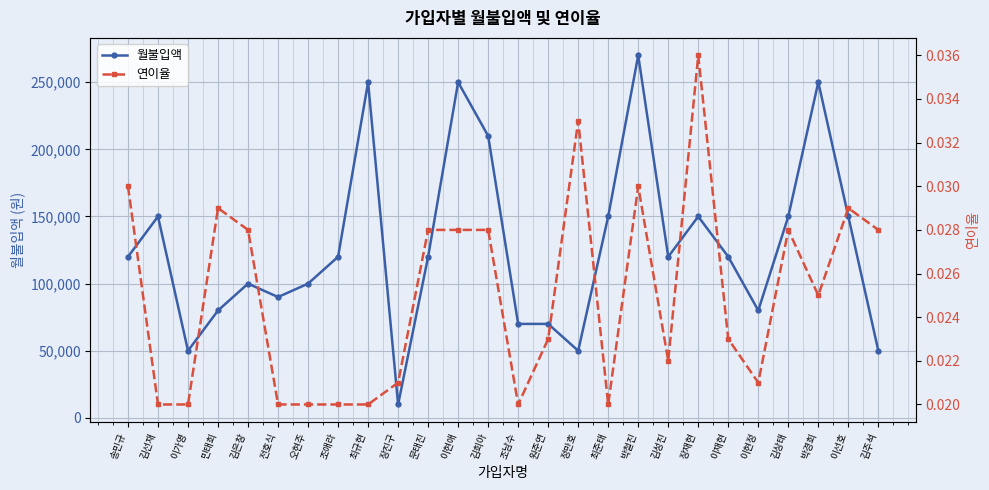

Reading left to right, list all the values displayed in this chart.

월불입액: 120000.0	150000.0	50000.0	80000.0	100000.0	90000.0	100000.0	120000.0	250000.0	10000.0	120000.0	250000.0	210000.0	70000.0	70000.0	50000.0	150000.0	270000.0	120000.0	150000.0	120000.0	80000.0	150000.0	250000.0	150000.0	50000.0
연이율: 0.0	0.0	0.0	0.0	0.0	0.0	0.0	0.0	0.0	0.0	0.0	0.0	0.0	0.0	0.0	0.0	0.0	0.0	0.0	0.0	0.0	0.0	0.0	0.0	0.0	0.0